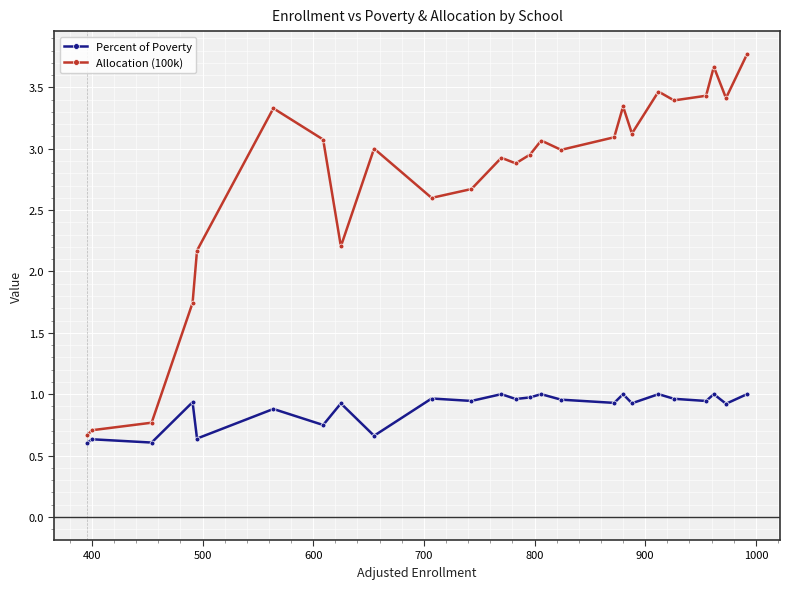

True or false: Percent of Poverty has more than 1 interior local peaks.

True